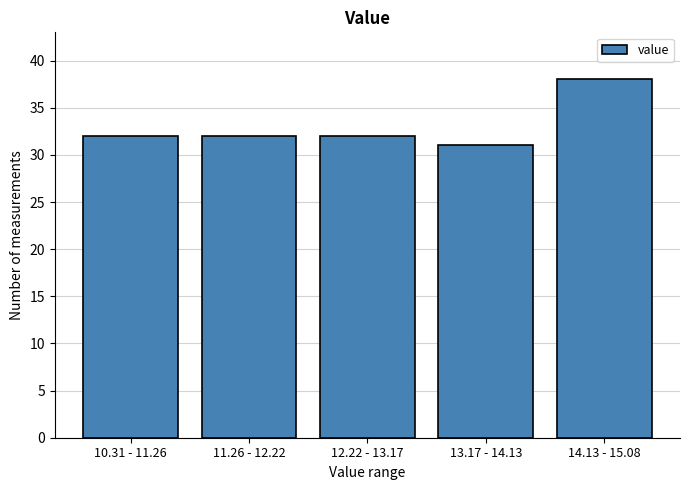

Reading left to right, transcribe all the data shown in this chart.

10.31 - 11.26=32	11.26 - 12.22=32	12.22 - 13.17=32	13.17 - 14.13=31	14.13 - 15.08=38